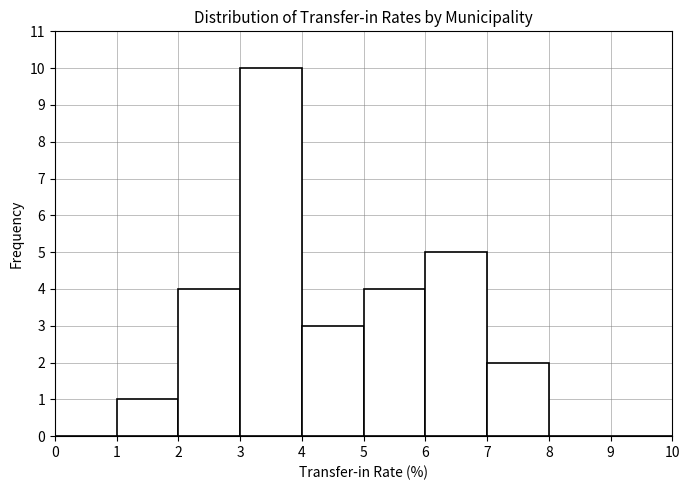

What is the height of the bar covering 2 to 3 on the x-axis? The values are not printed on the chart, so give them approximately, as read against the axis.

4